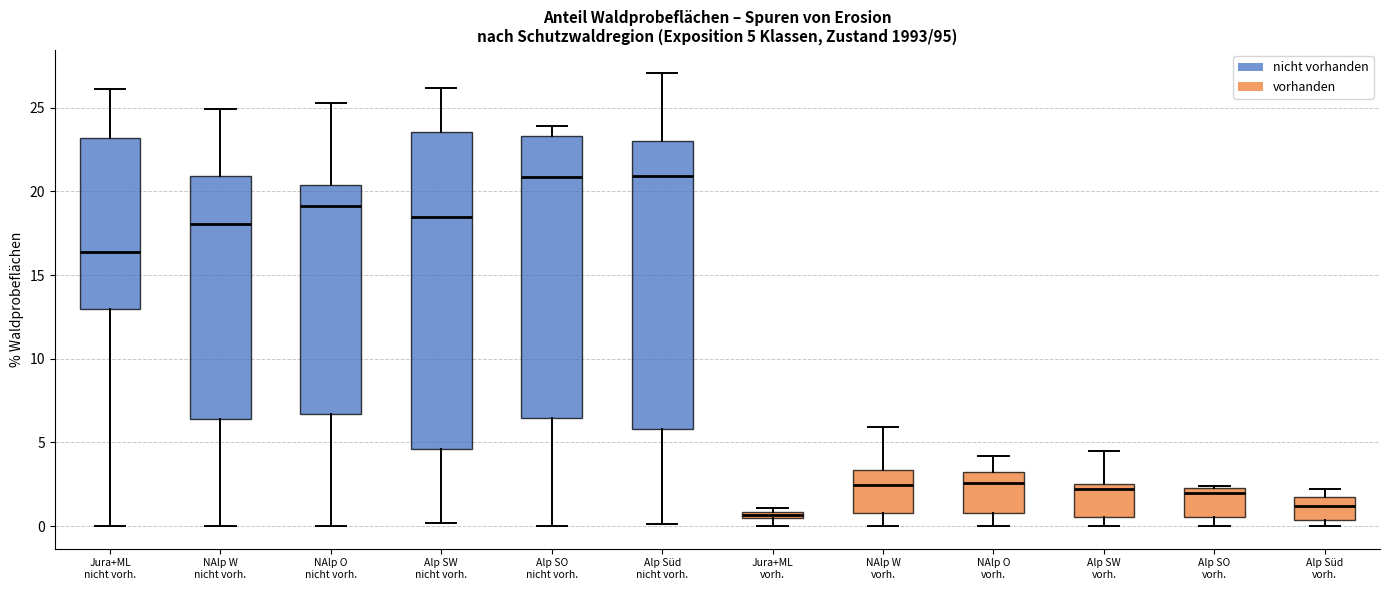

Comparing the boxes themselves (not the whiskers), which one is the tallest?

Alp SW nicht vorh.